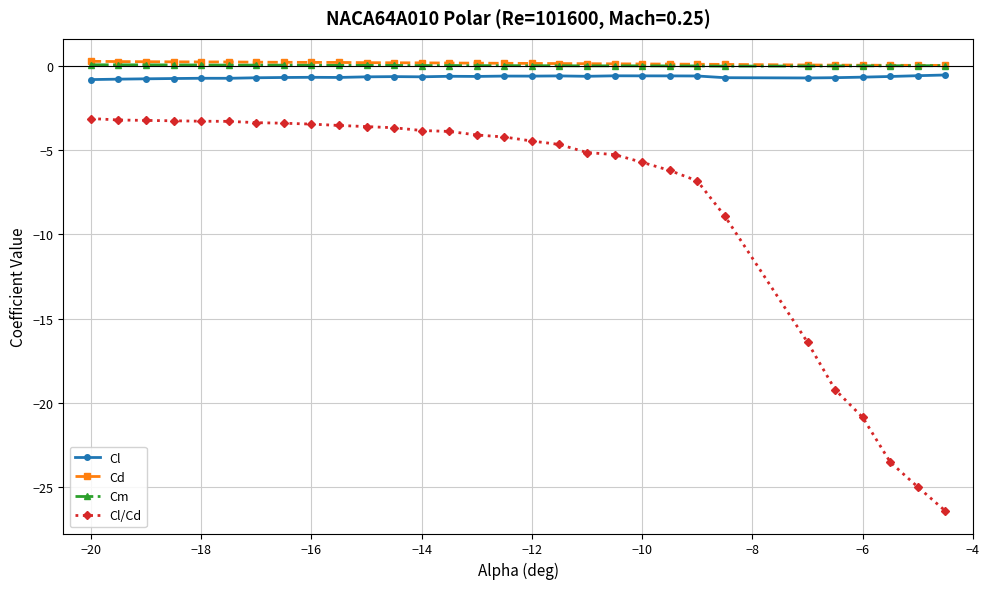

Count the number of categories in the chart.

30